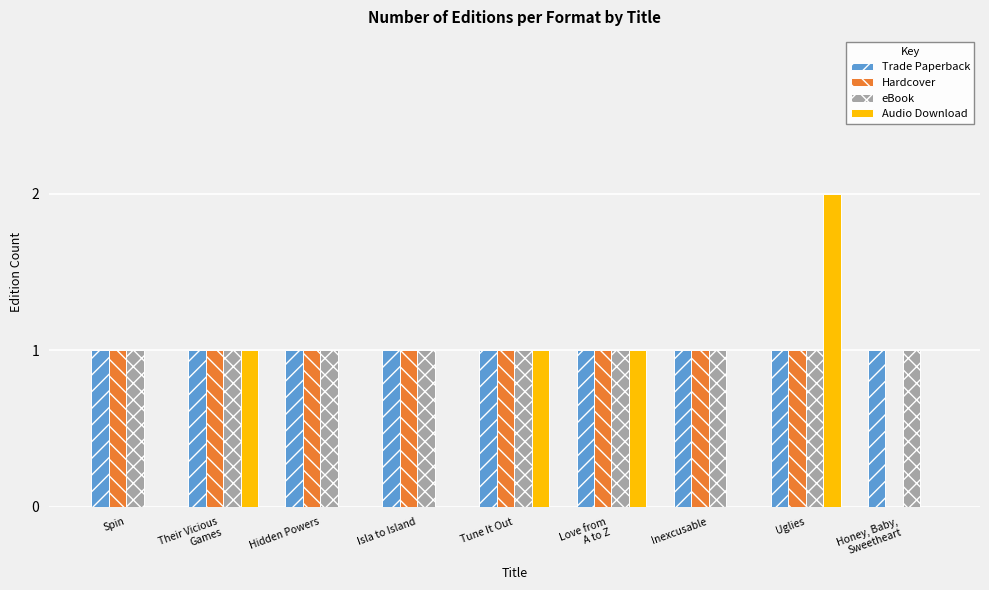

What is the sum of all eBook values?

9